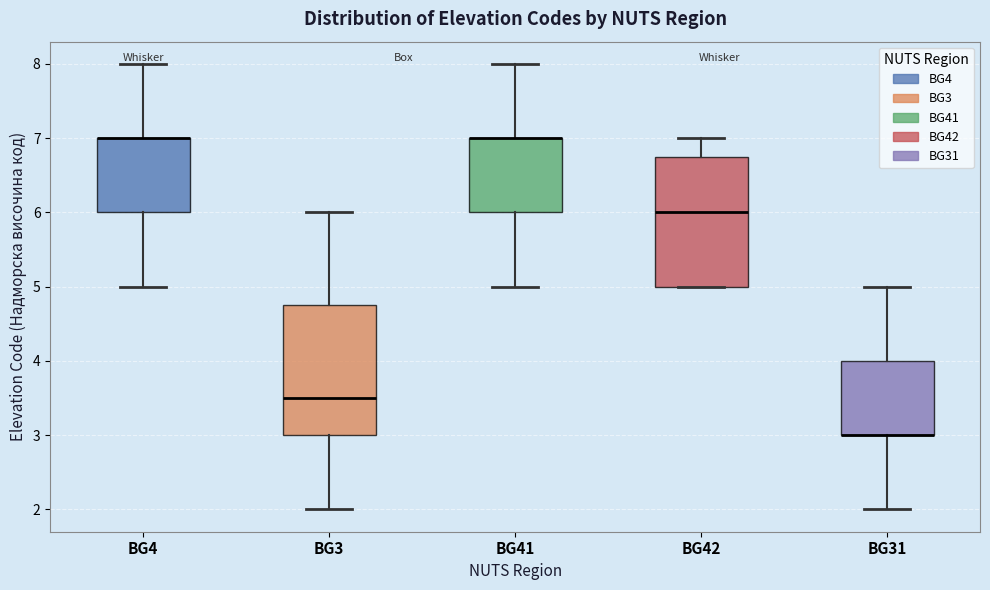

Reading left to right, read every box against the y-axis: the position of its median line, the range the box covers, and the ends of its whiskers. The values are not printed on the chart, so give them approximately, as read against the axis.

BG4: median 7.0 (drawn on the box's upper edge), box 6.0 to 7.0, whiskers 5.0 to 8.0
BG3: median 3.5, box 3.0 to 4.8, whiskers 2.0 to 6.0
BG41: median 7.0 (drawn on the box's upper edge), box 6.0 to 7.0, whiskers 5.0 to 8.0
BG42: median 6.0, box 5.0 to 6.8, whiskers 5.0 to 7.0
BG31: median 3.0 (drawn on the box's lower edge), box 3.0 to 4.0, whiskers 2.0 to 5.0